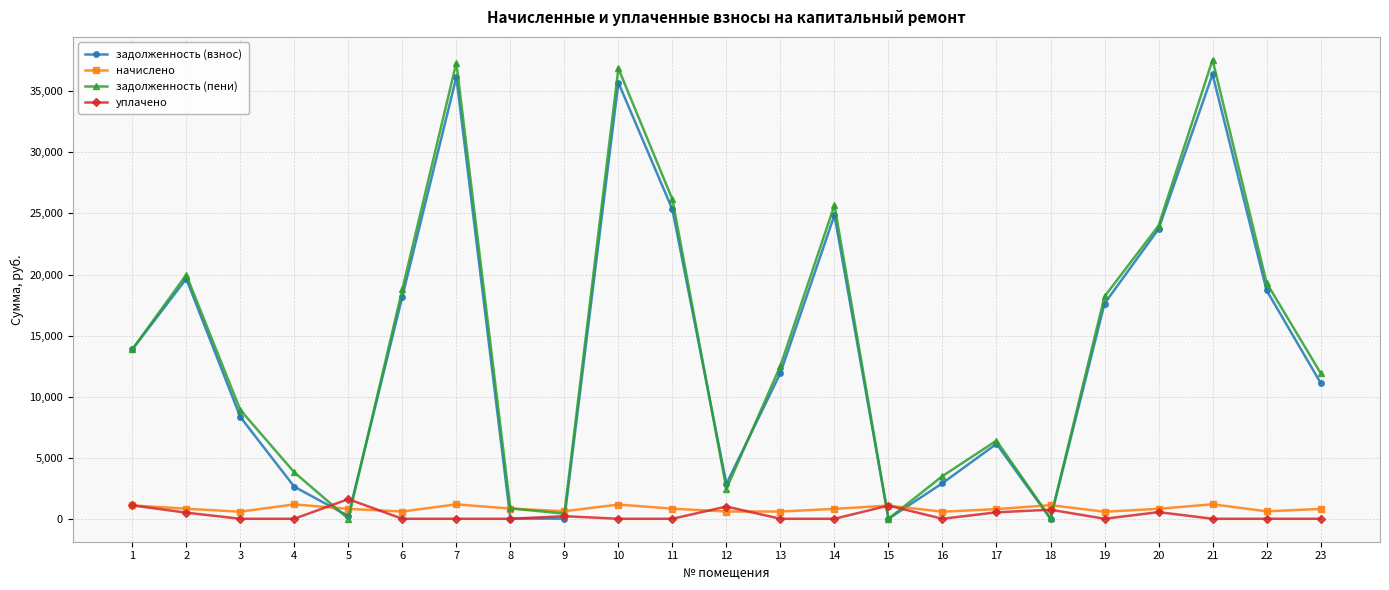

Rank the series by their maximum value, from highest to lowest.

задолженность (пени), задолженность (взнос), уплачено, начислено